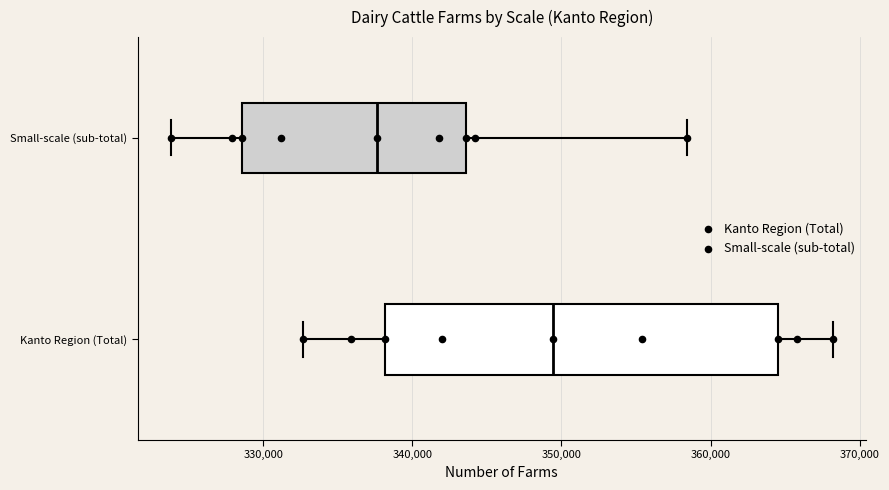

Comparing the boxes themselves (not the whiskers), which one is the widest?

Kanto Region (Total)